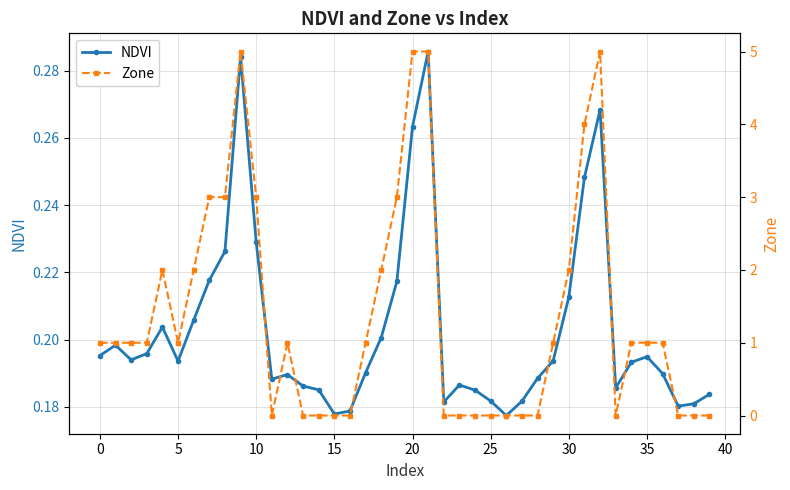

How many data points does each series have?

40